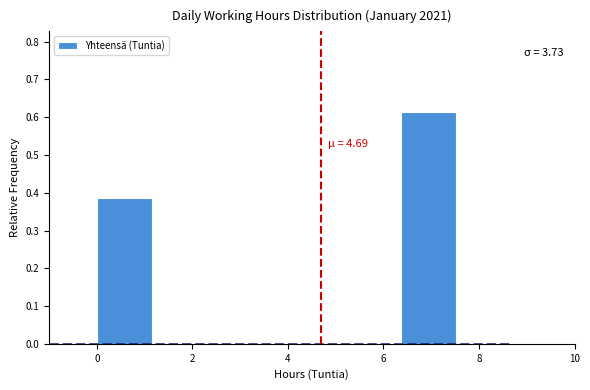

Over which range of the x-axis is the bar tallest?

6.4 to 7.6